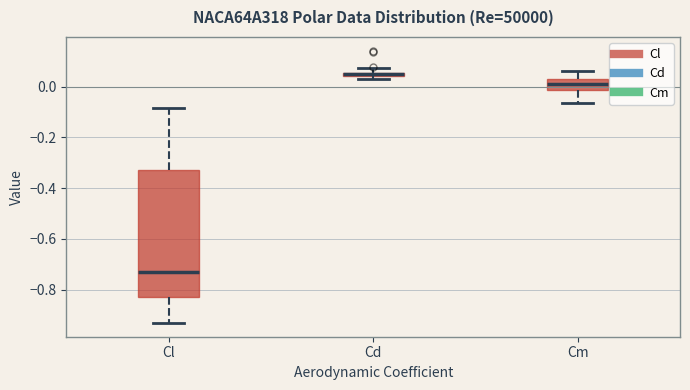

Where is the lower edge of the box for Cd on the y-axis? The values are not printed on the chart, so give them approximately, as read against the axis.

0.04